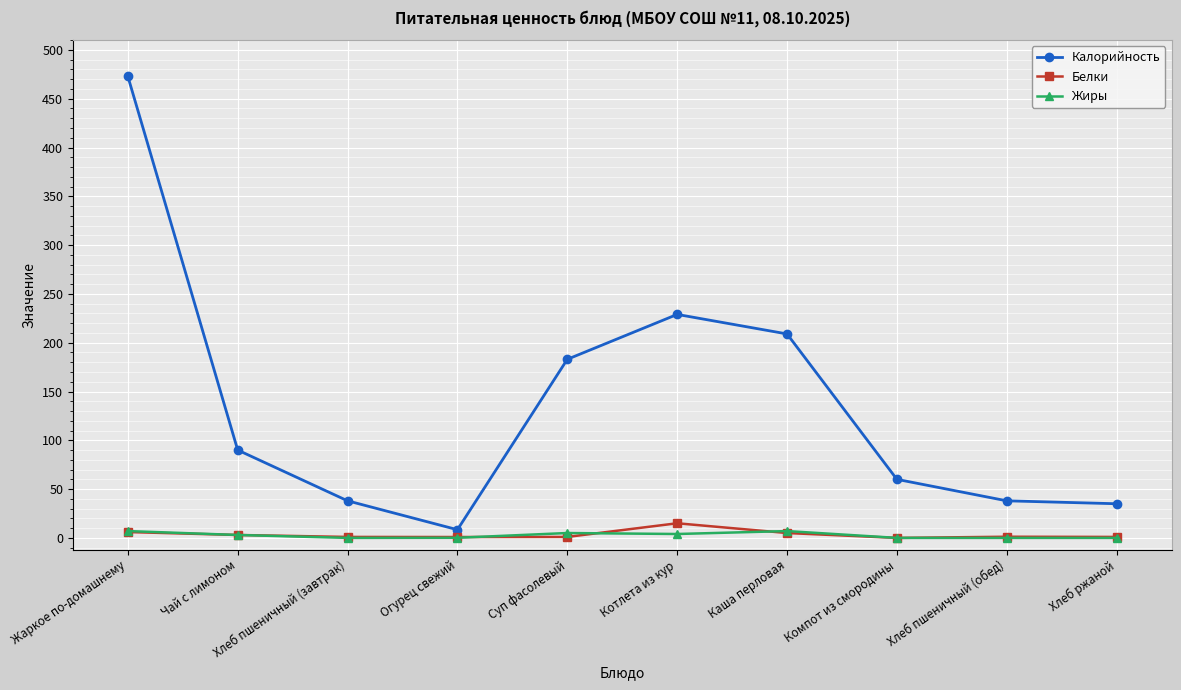

What is the average value of the Калорийность series?

136.3